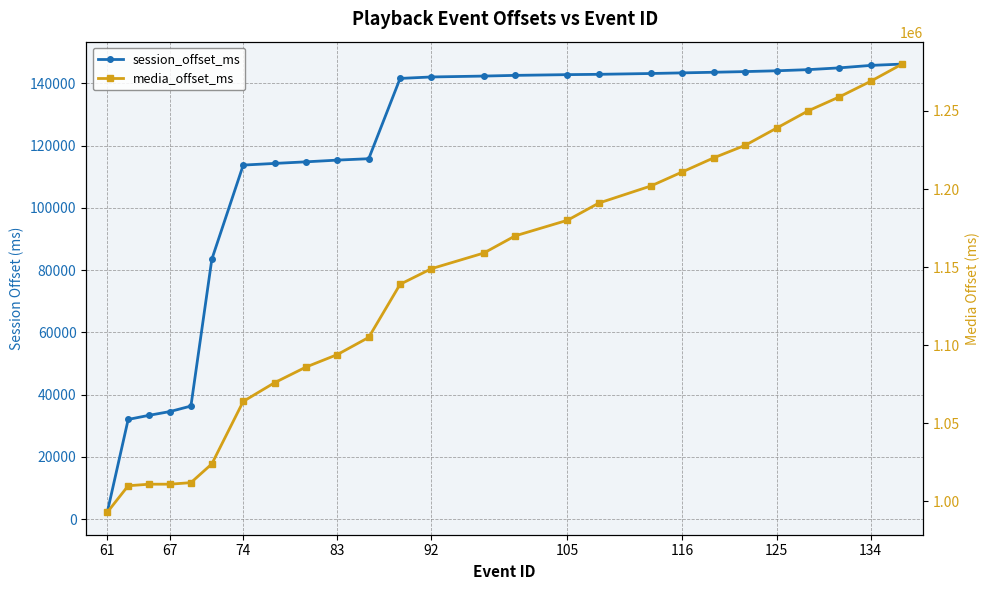

What is the value of the media_offset_ms point at the 8th from the left?

1076000